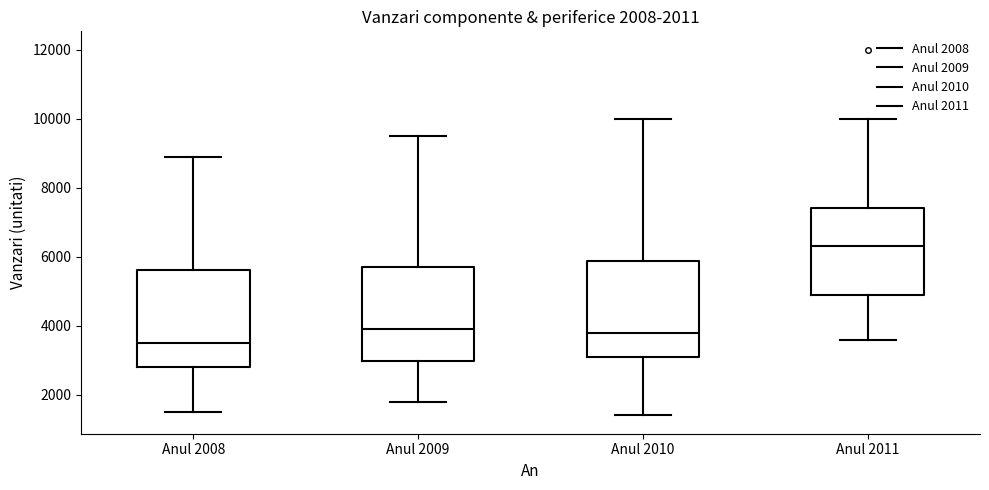

Which box has the highest median line?

Anul 2011